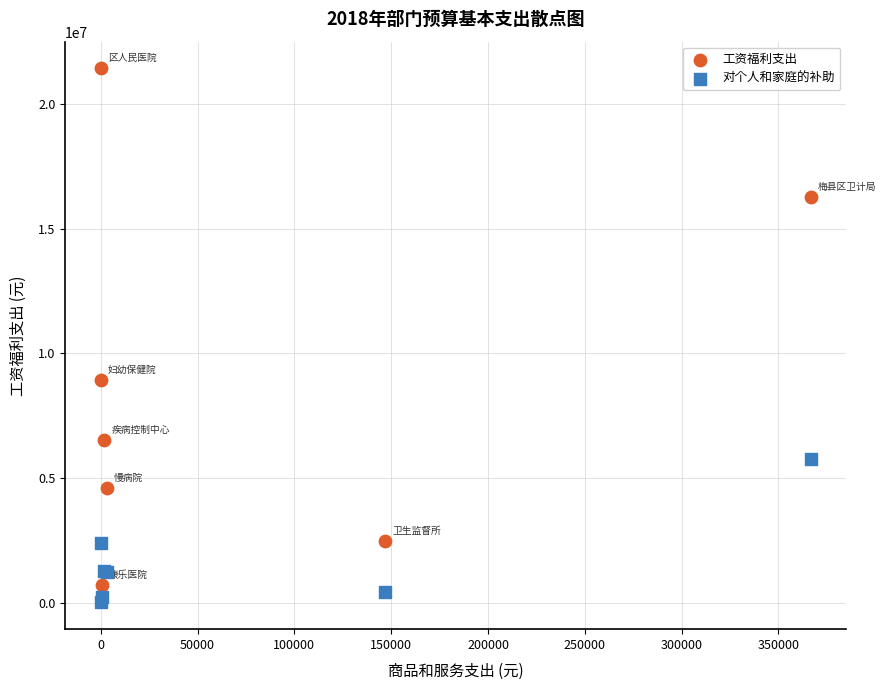

Which series has the widest spread of Y values?

工资福利支出